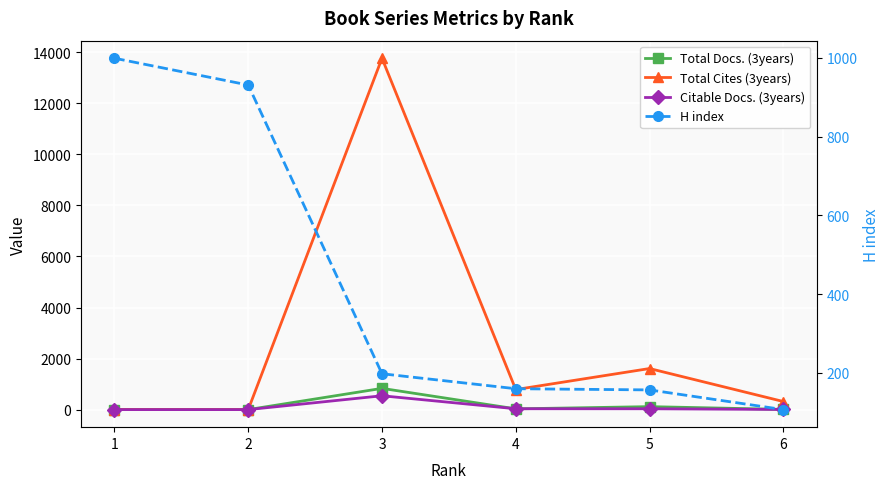

Which has a higher value, 3 or 5?

3